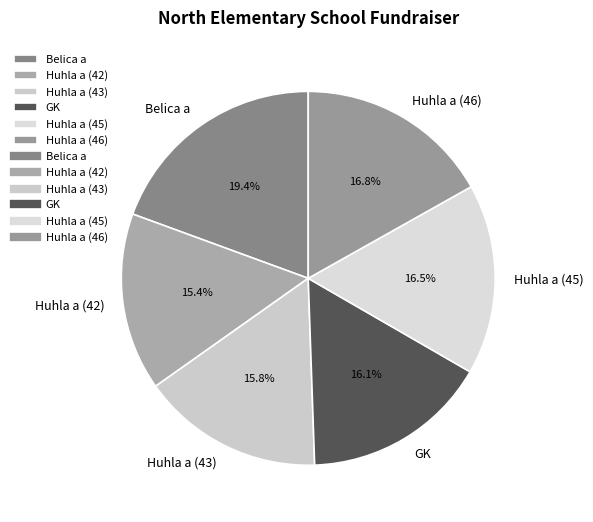

Count the number of slices in the pie.

6